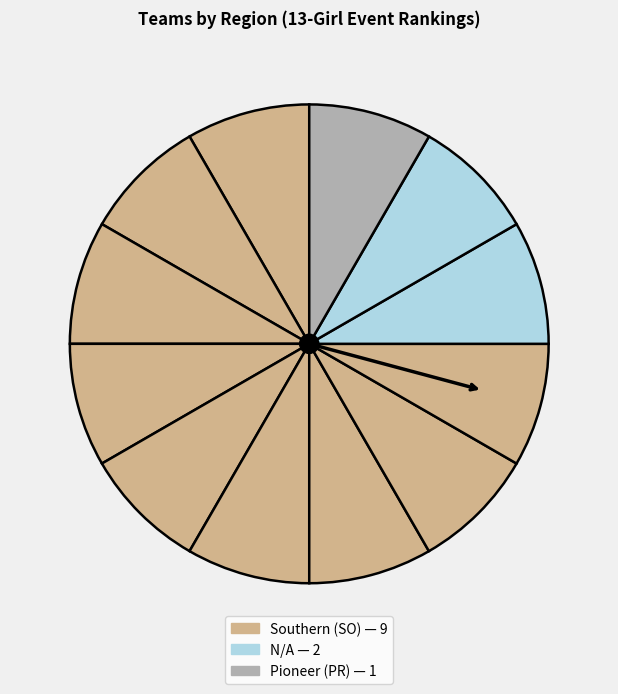

How many segments does this pie chart have?

12